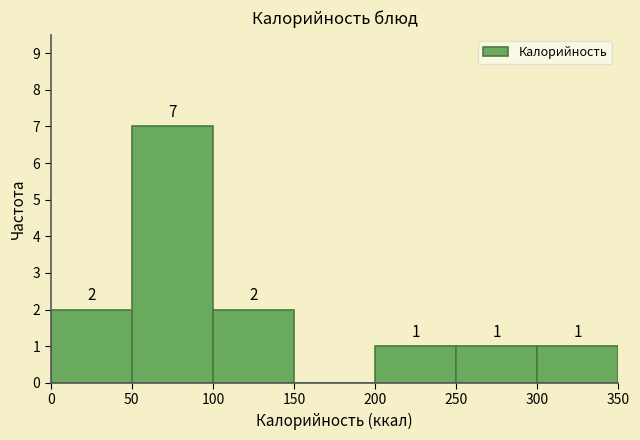

Which range on the x-axis has the tallest bar?

50 to 100